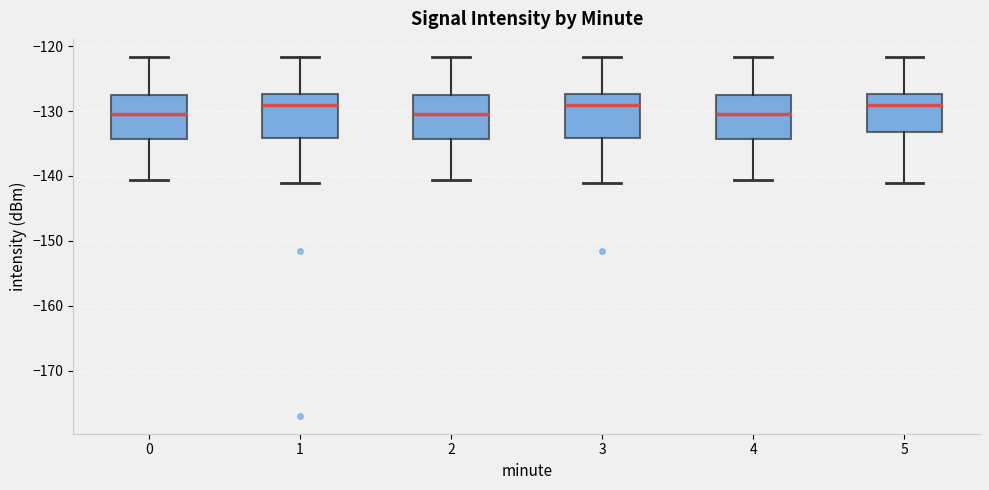

Reading left to right, read every box against the y-axis: the position of its median line, the range the box covers, and the ends of its whiskers. The values are not printed on the chart, so give them approximately, as read against the axis.

0: median -130, box -134 to -127, whiskers -141 to -122
1: median -129, box -134 to -127, whiskers -141 to -122
2: median -130, box -134 to -127, whiskers -141 to -122
3: median -129, box -134 to -127, whiskers -141 to -122
4: median -130, box -134 to -127, whiskers -141 to -122
5: median -129, box -133 to -127, whiskers -141 to -122